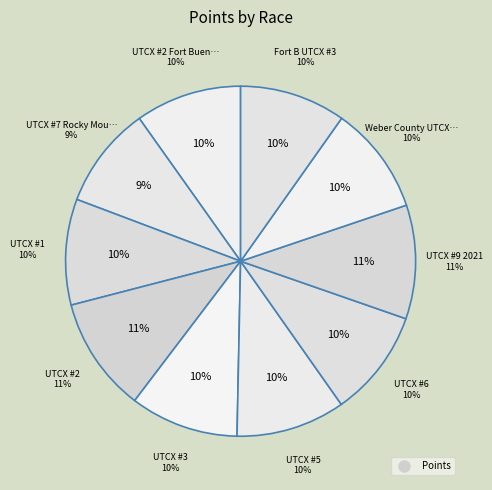

Is it true that UTCX #1 is 10% of the pie?

True